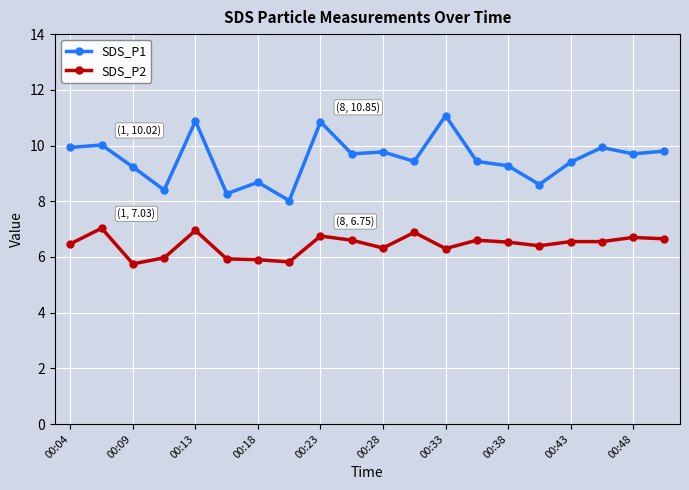

What are all the series names shown in the legend?

SDS_P1, SDS_P2